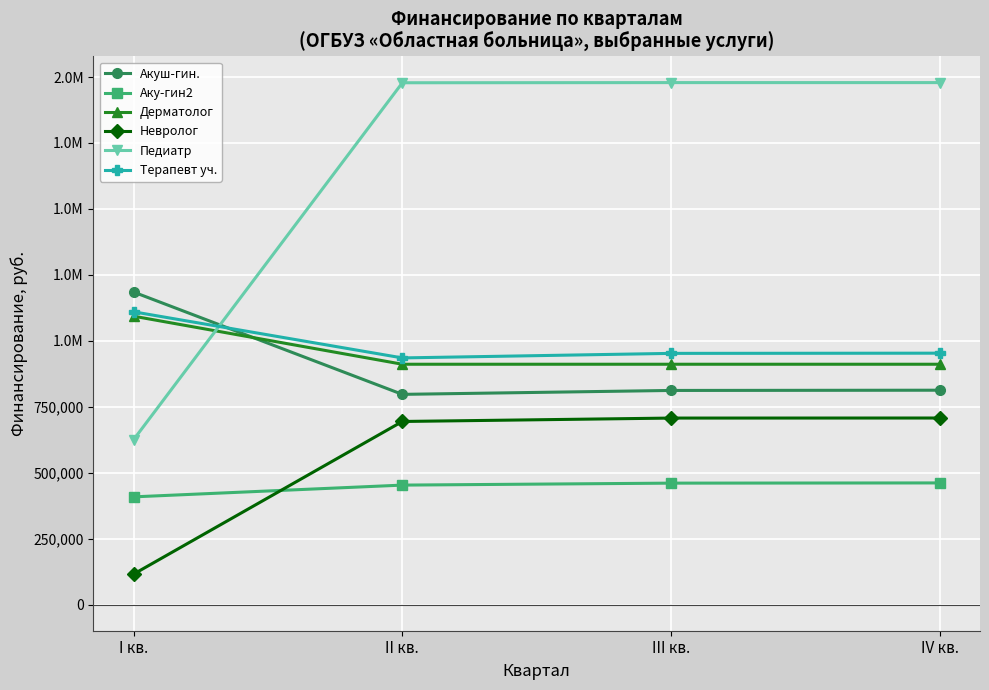

Rank the series at III кв. from lowest to highest value.

Аку-гин2, Невролог, Акуш-гин., Дерматолог, Терапевт уч., Педиатр